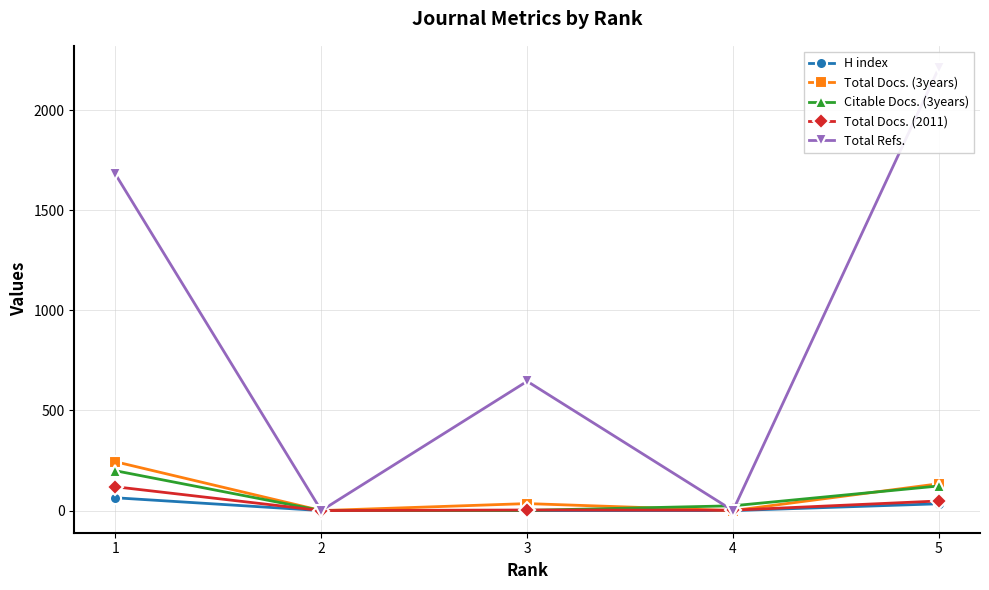

What is the difference between the Total Docs. (3years) values at 2 and 5?

134